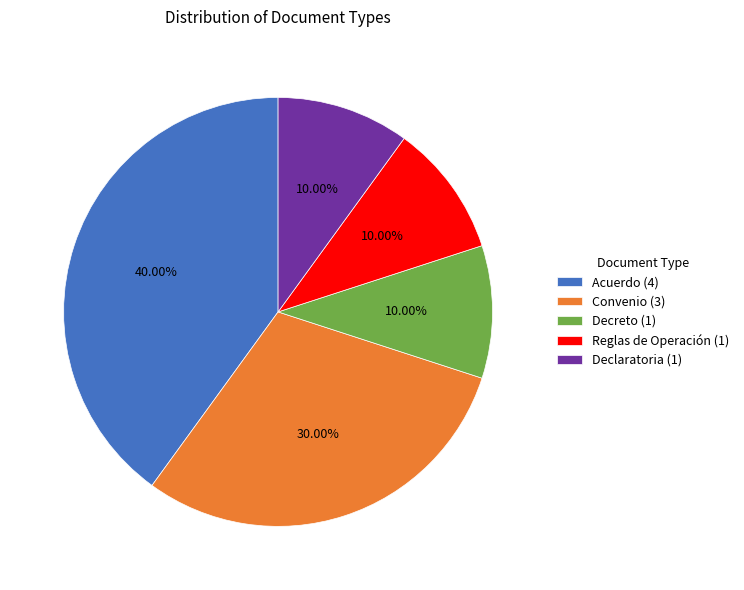

Does any single category account for the majority?

No